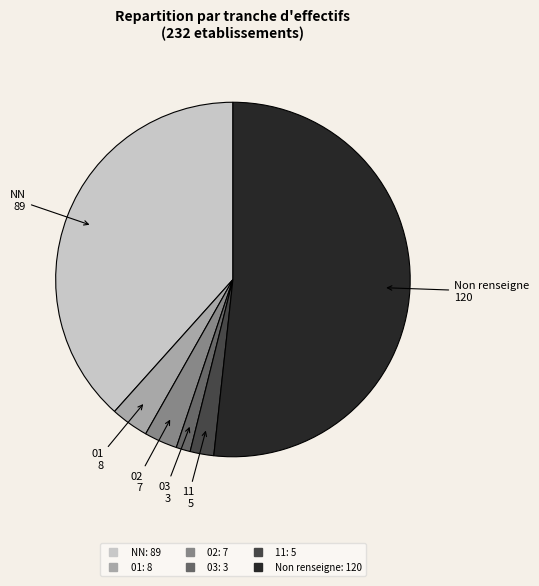

How many segments does this pie chart have?

6